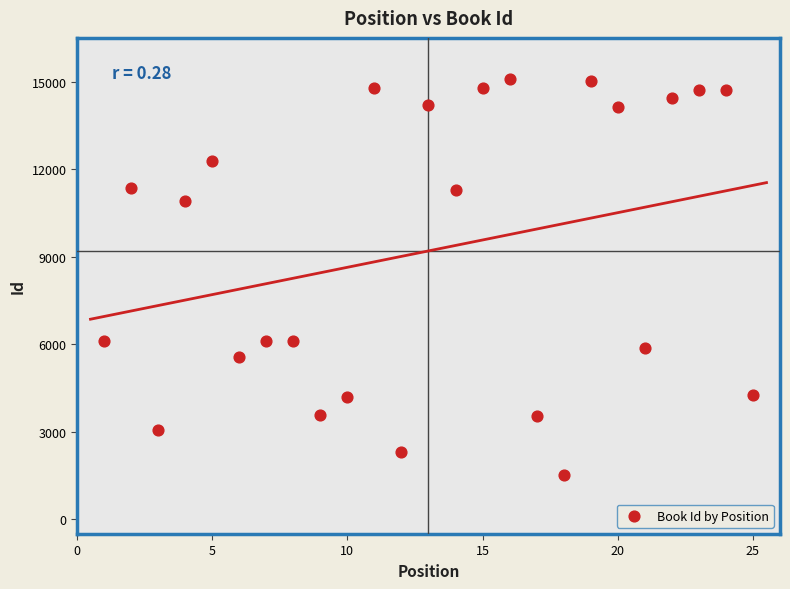

What is the range of Y values (max minus min)?

13568